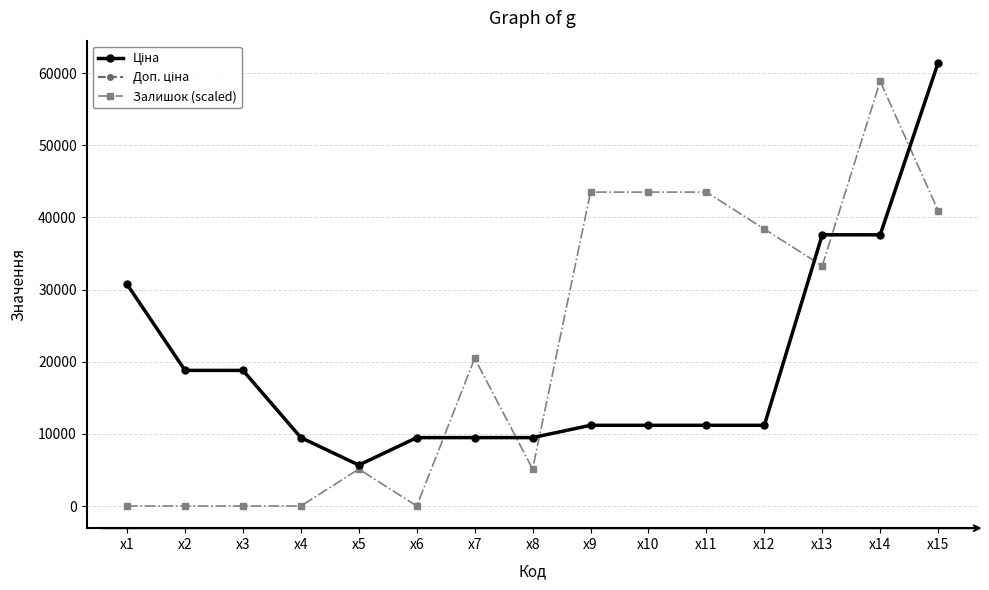

What is the value of the Доп. ціна point at the 10th from the left?

11188.2